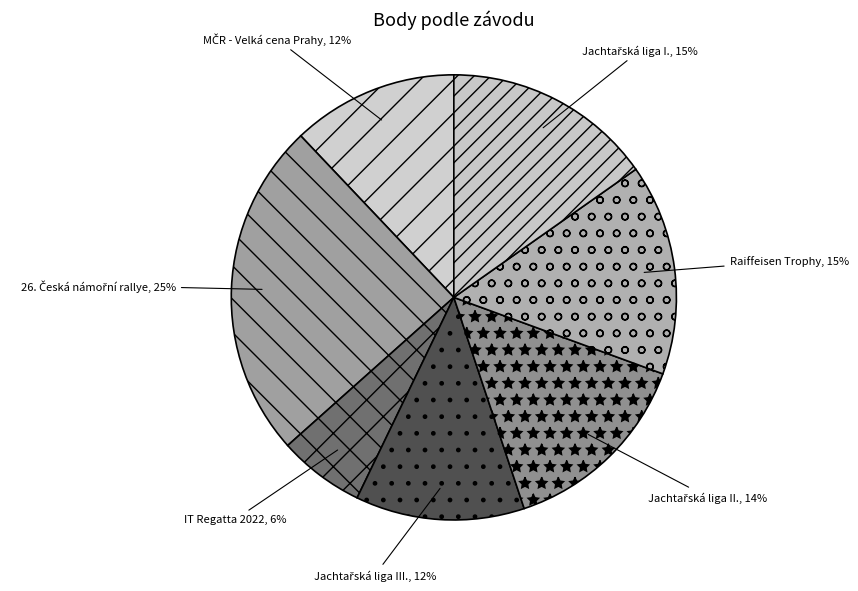

Count the number of slices in the pie.

7